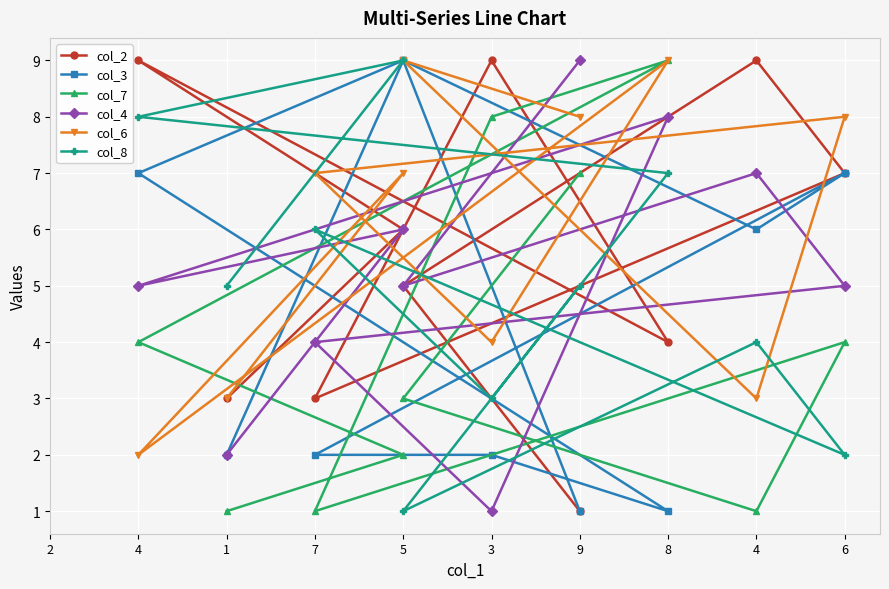

At which category does col_2 reach its first local valley?

8